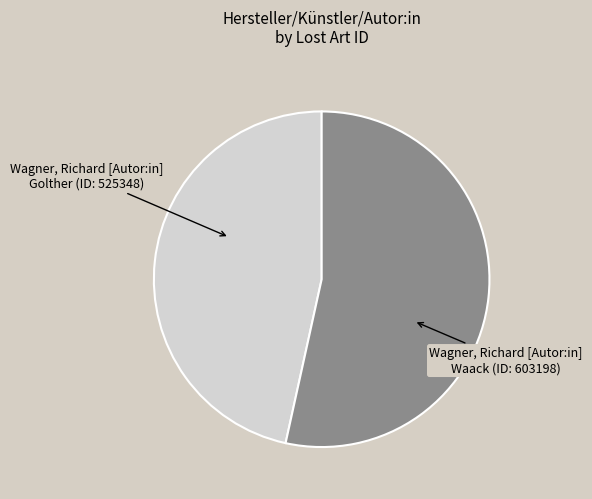

Is the sum of Wagner, Richard [Autor:in] Golther (ID: 525348) and Wagner, Richard [Autor:in] Waack (ID: 603198) greater than half?

Yes